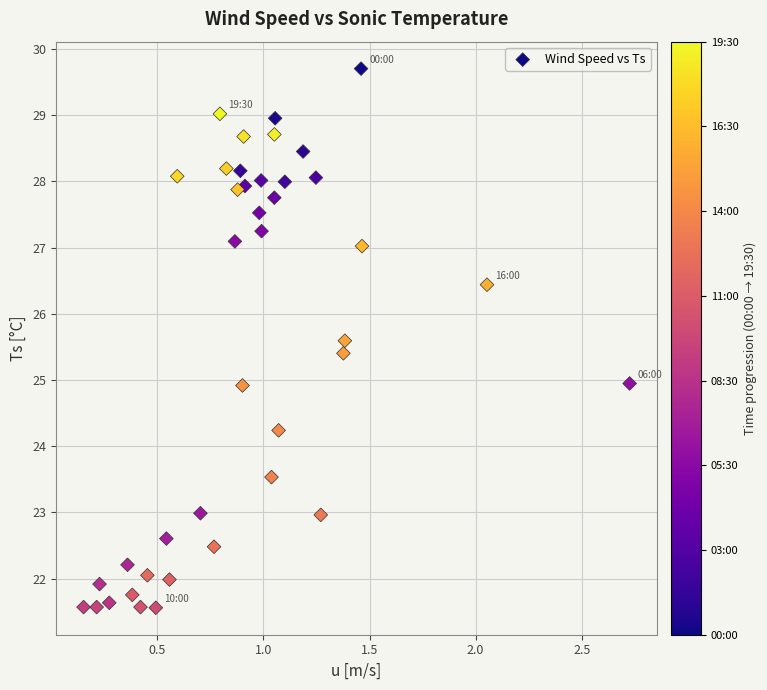

What is the range of X values (max minus min)?

2.6